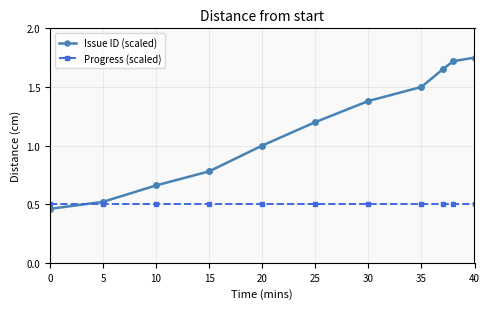

List the series in order of their peak value, lowest first.

Progress (scaled), Issue ID (scaled)